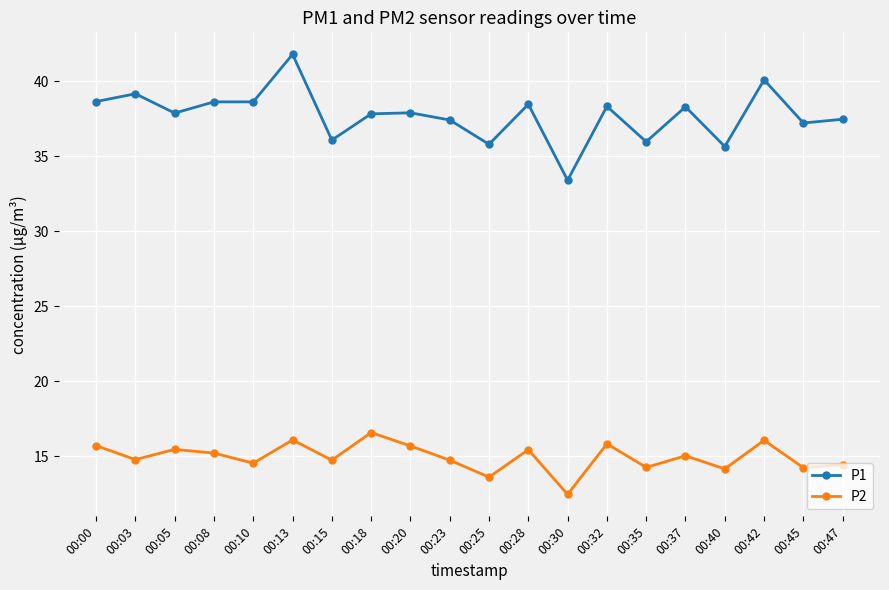

Which series has the largest range (max minus min)?

P1